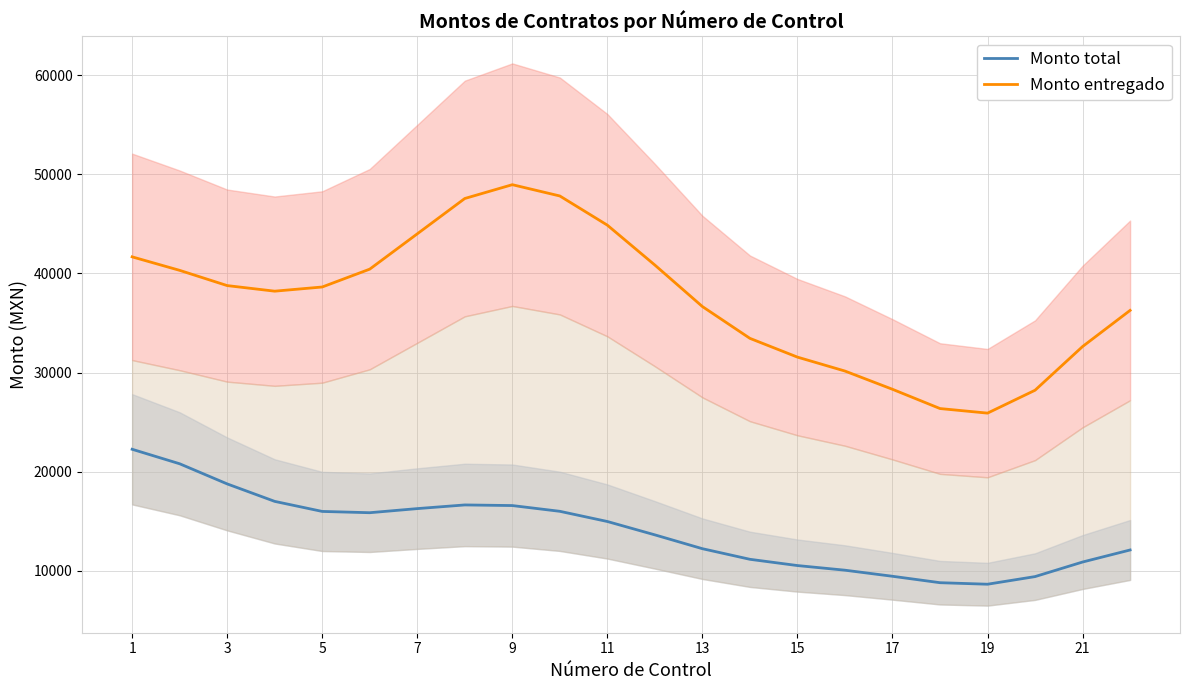

Is the value of Monto total at 17 greater than the value of Monto entregado at 7?

No